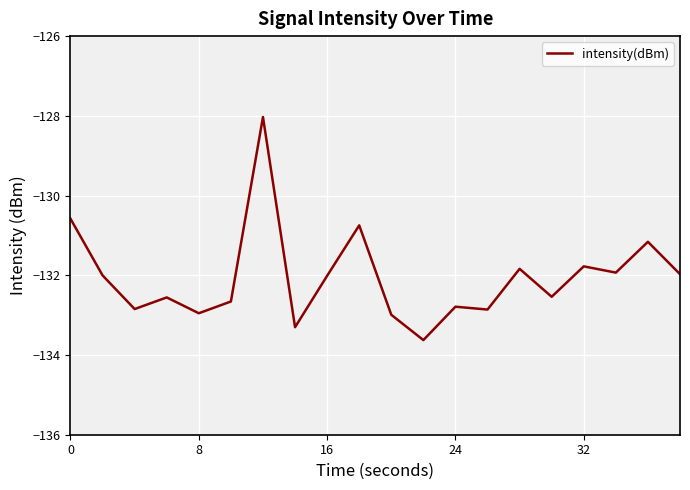

What is the difference between the maximum and minimum values?

5.6